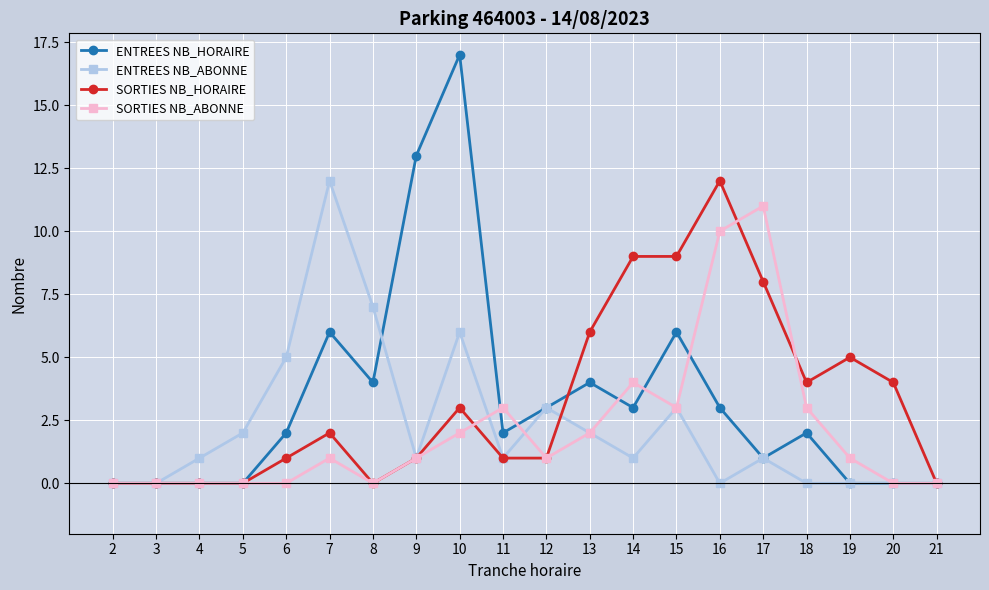

How many values in the SORTIES NB_HORAIRE series are below 2?

10